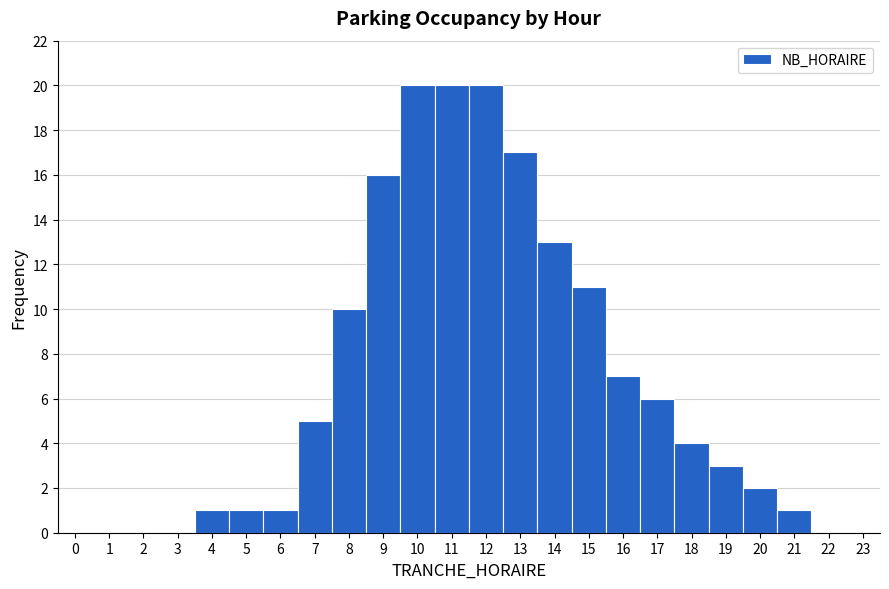

What is the height of the bar covering 5.5 to 6.5 on the x-axis? The values are not printed on the chart, so give them approximately, as read against the axis.

1